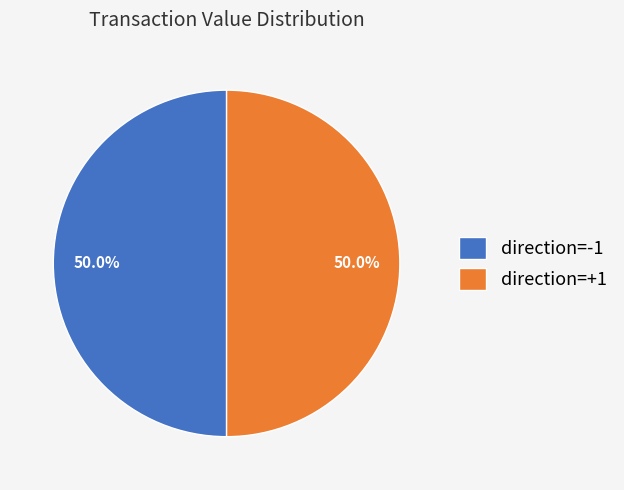

Approximately how many times larger is the value at direction=+1 compared to direction=-1?

1.0